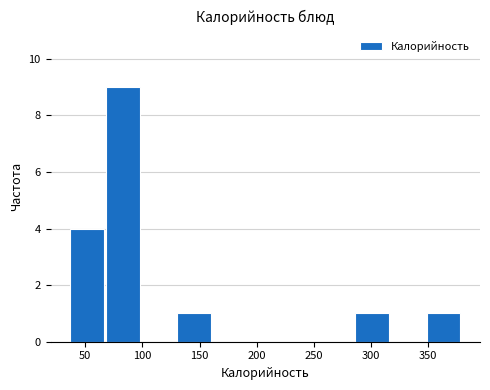

Reading left to right, transcribe this chart: for each bar, give the range it covers on the x-axis and its height. Neither the bar edges nor the heights are printed on the chart, so give them approximately, as read against the axes.

35 to 65: 4
65 to 100: 9
100 to 130: 0
130 to 160: 1
160 to 190: 0
190 to 225: 0
225 to 255: 0
255 to 285: 0
285 to 315: 1
315 to 350: 0
350 to 380: 1